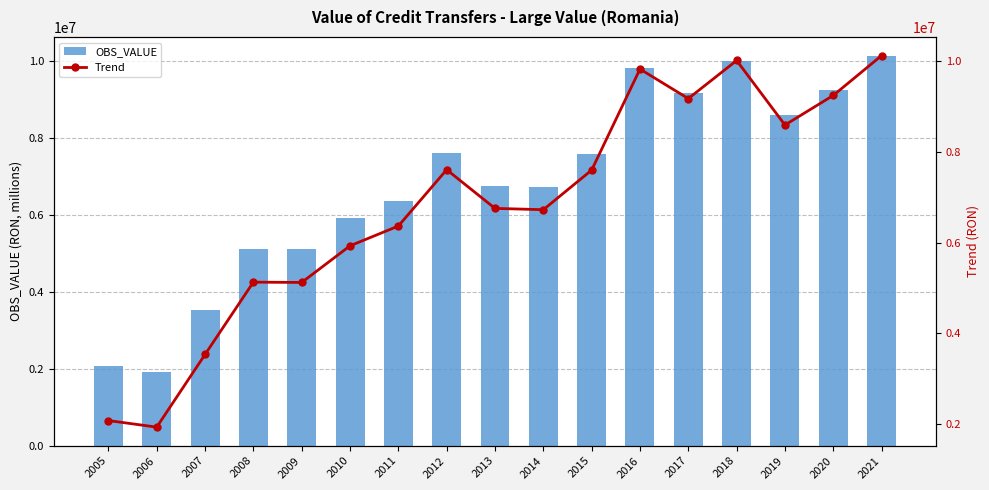

Are the bars horizontal?

No